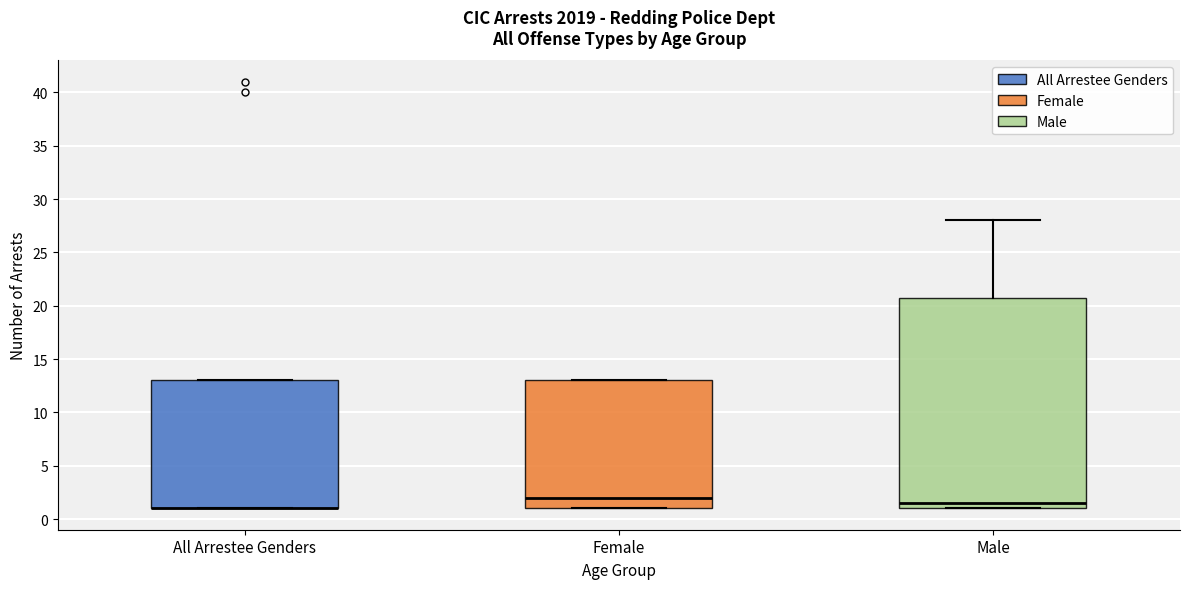

Where is the upper edge of the box for Female on the y-axis? The values are not printed on the chart, so give them approximately, as read against the axis.

13.0